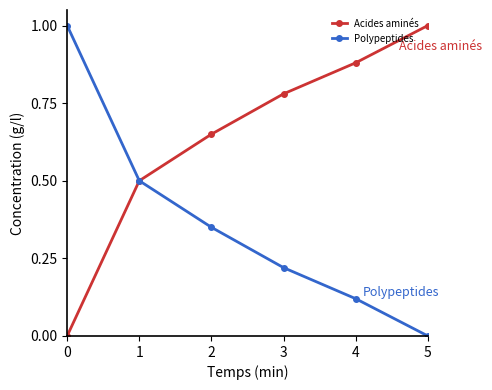

What are all the series names shown in the legend?

Acides aminés, Polypeptides